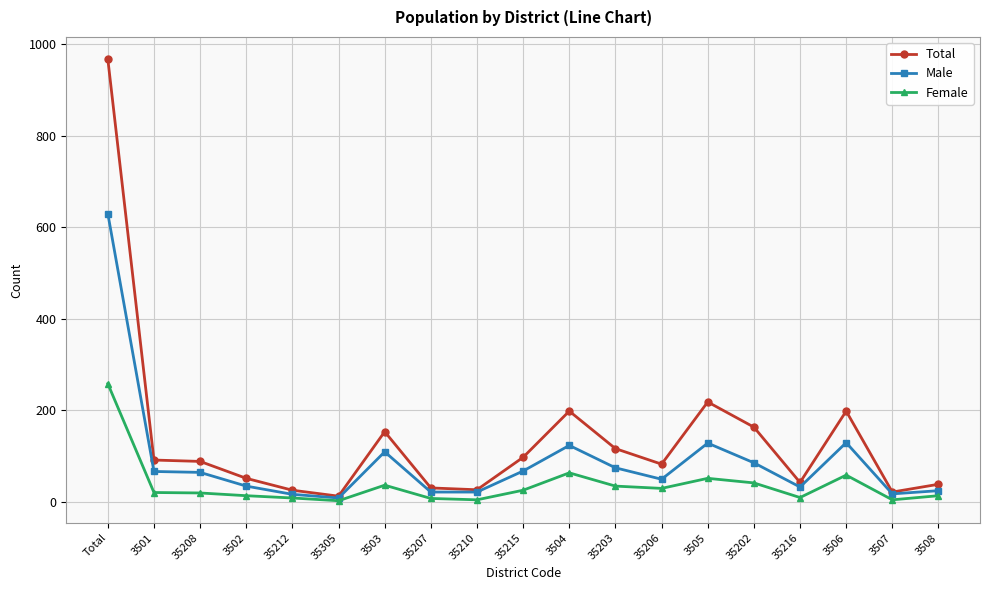

Is this an area chart (filled region under the line)?

No